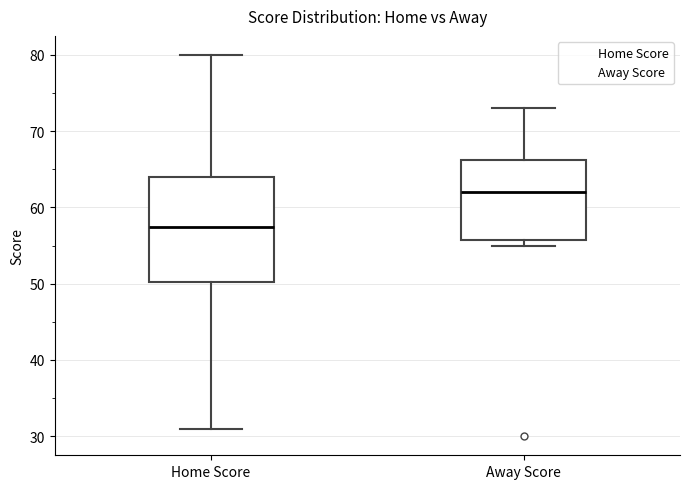

Comparing the boxes themselves (not the whiskers), which one is the tallest?

Home Score